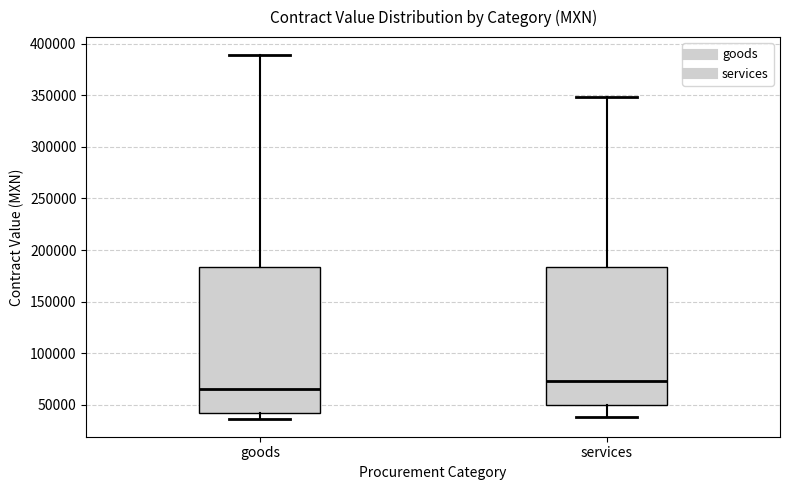

Reading left to right, read every box against the y-axis: the position of its median line, the range the box covers, and the ends of its whiskers. The values are not printed on the chart, so give them approximately, as read against the axis.

goods: median 65000, box 40000 to 185000, whiskers 35000 to 390000
services: median 75000, box 50000 to 185000, whiskers 40000 to 350000